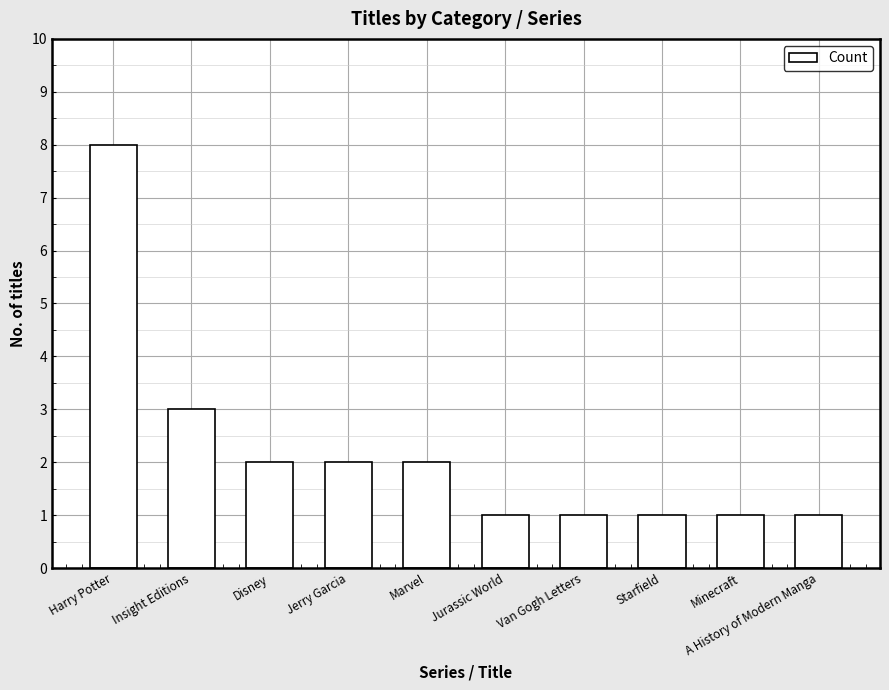

At which category does the chart reach its peak across all series?

Harry Potter